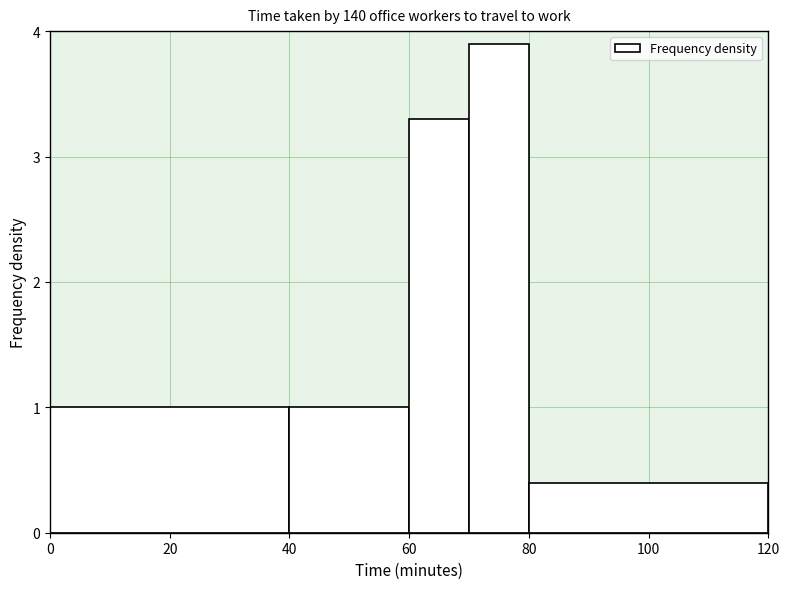

Over which range of the x-axis is the bar tallest?

70 to 80